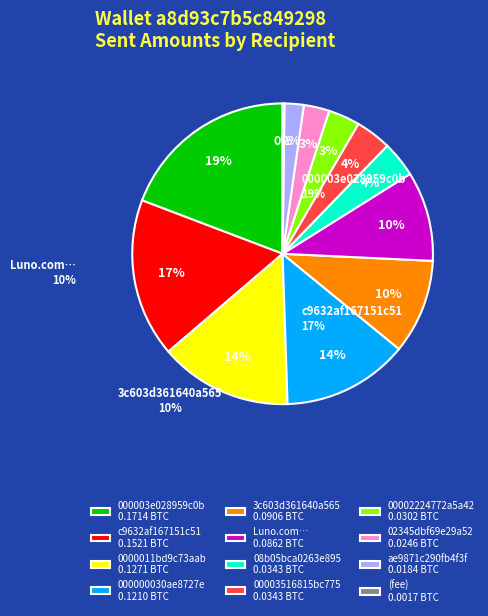

Combined, do 00003516815bc775 0.0343 BTC and 000000030ae8727e 0.1210 BTC account for over 50%?

No